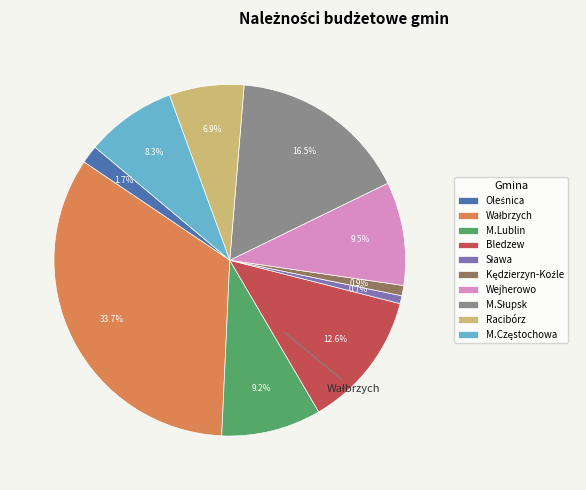

To the nearest percent, what is the average slice percentage?

10%